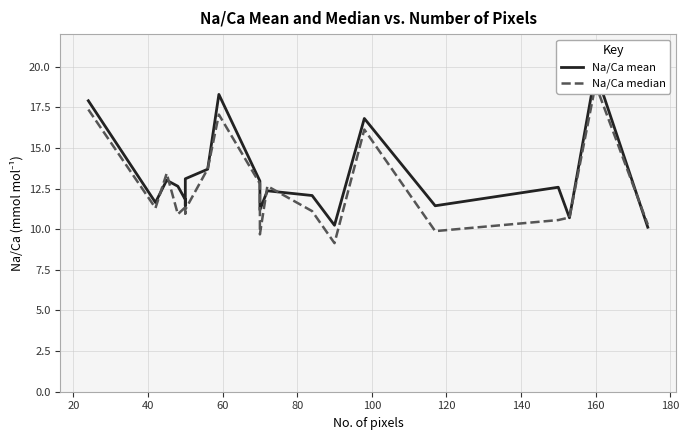

At how many categories does at least one series exceed 13?

7